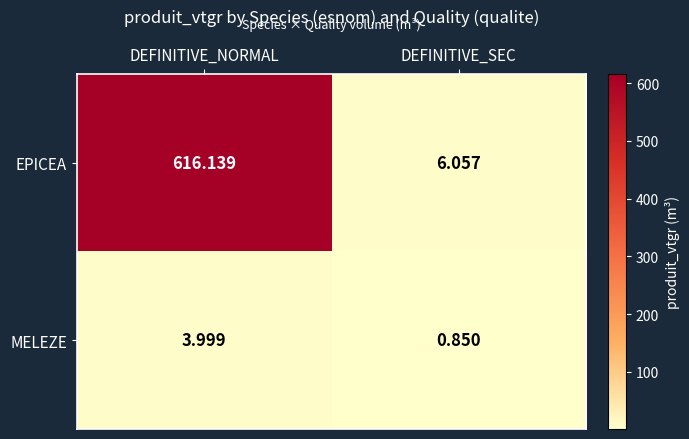

How many series are shown in this chart?

2